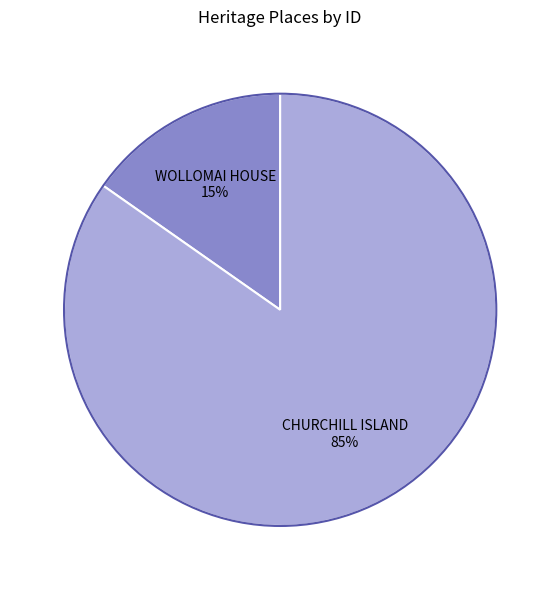

To the nearest percent, what percentage of the pie is WOLLOMAI HOUSE?

15%